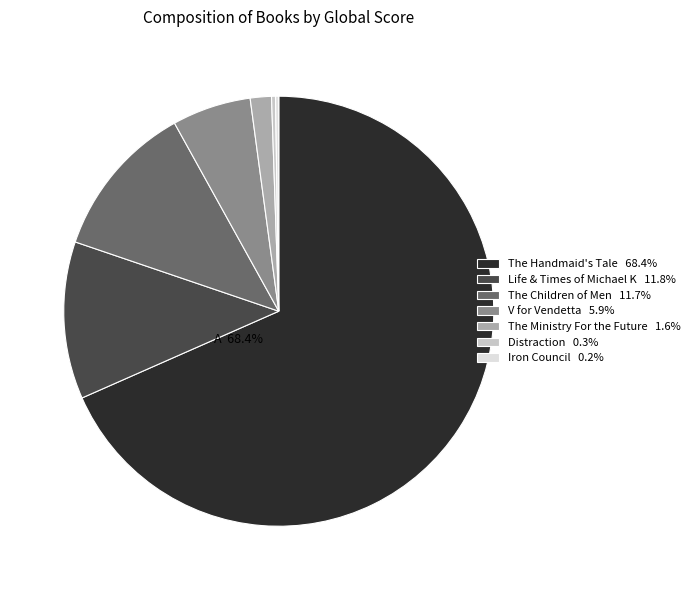

Is it true that V for Vendetta is 1% of the pie?

False